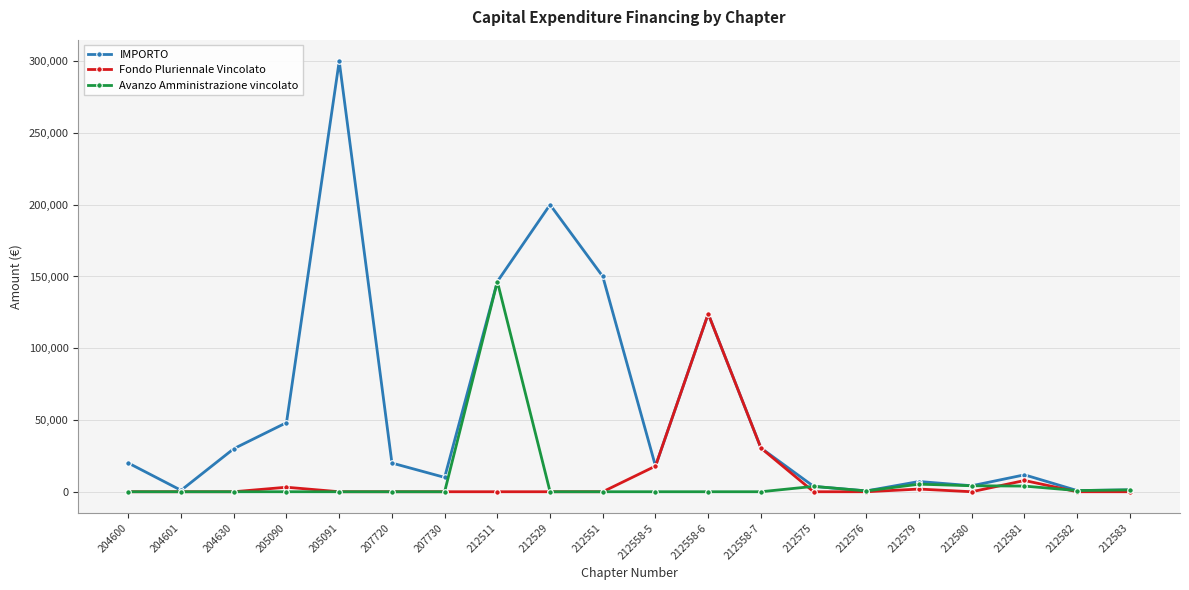

Where is Fondo Pluriennale Vincolato nearest to the value 61991?

212558-7